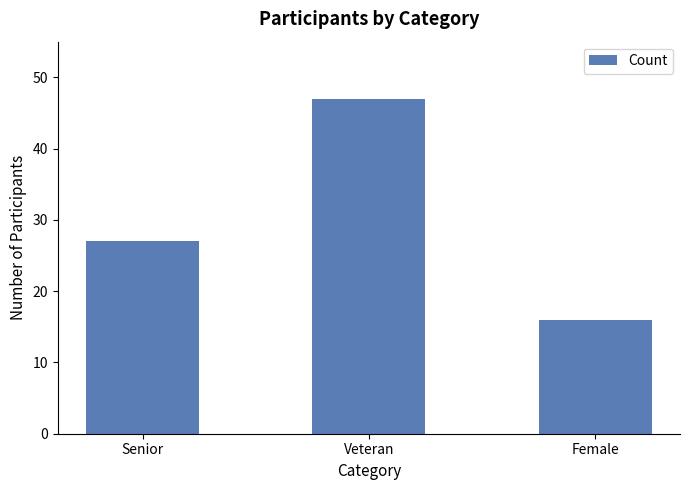

Which category has the lowest value across all series?

Female